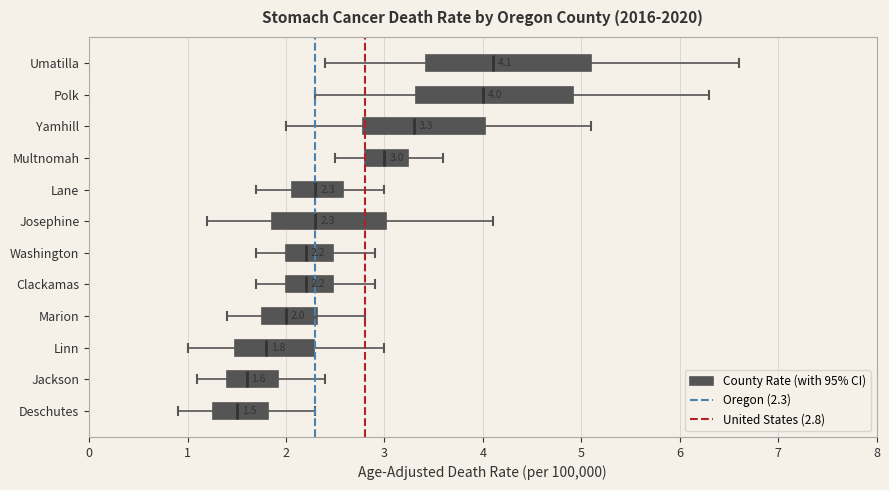

Which box has the furthest to the left median line?

Deschutes